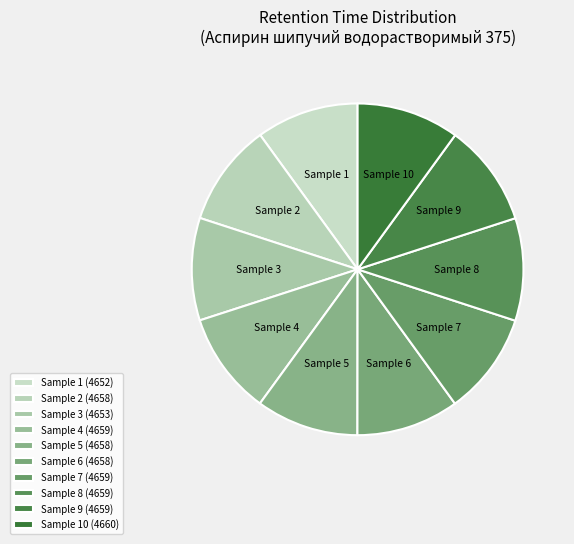

The Sample 7 slice represents 1% of the pie. True or false?

False